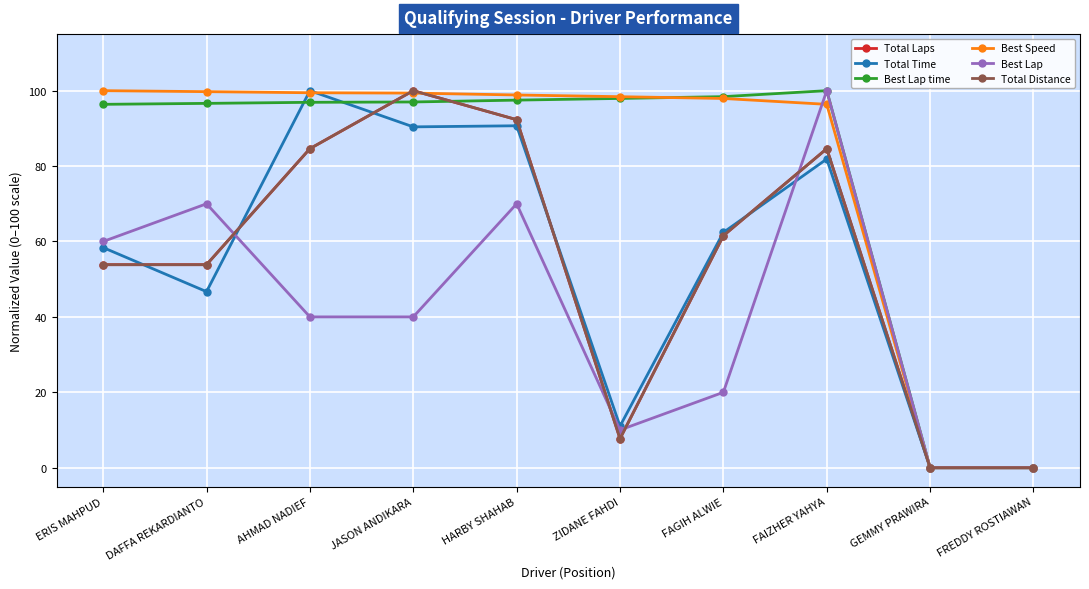

Which series has the largest total across all categories?

Best Speed